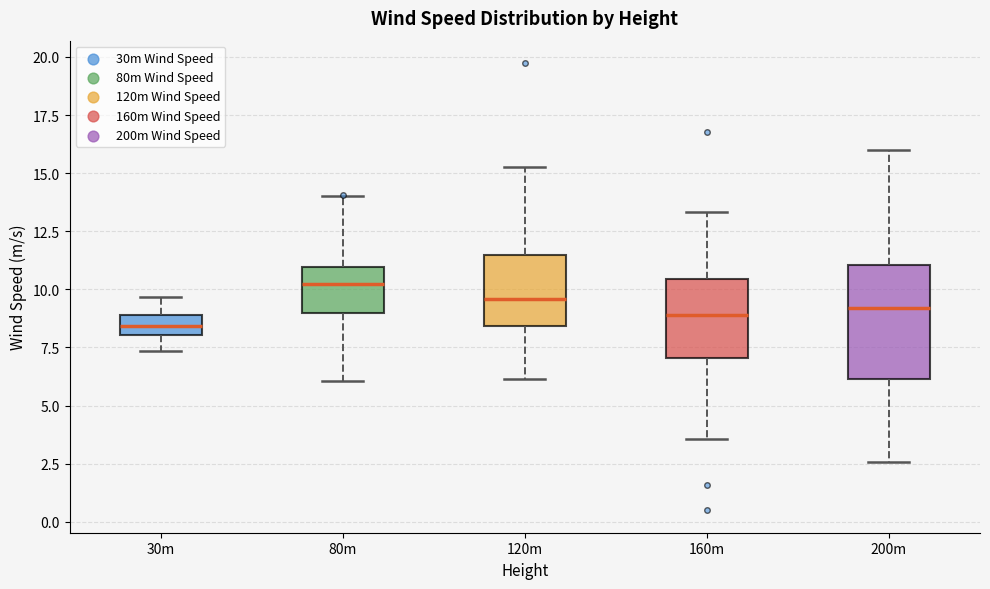

Comparing the boxes themselves (not the whiskers), which one is the tallest?

200m